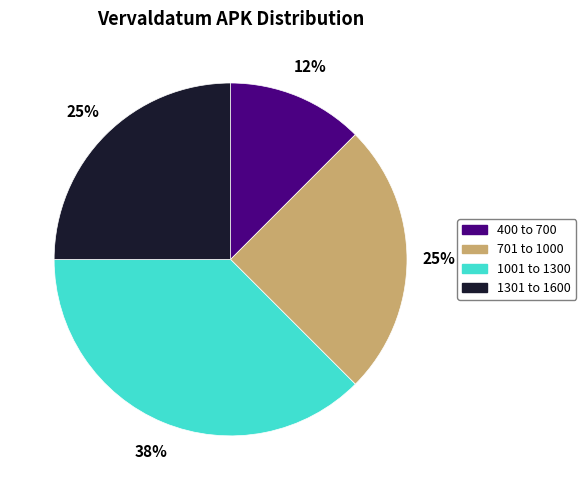

How many slices are in this pie chart?

4